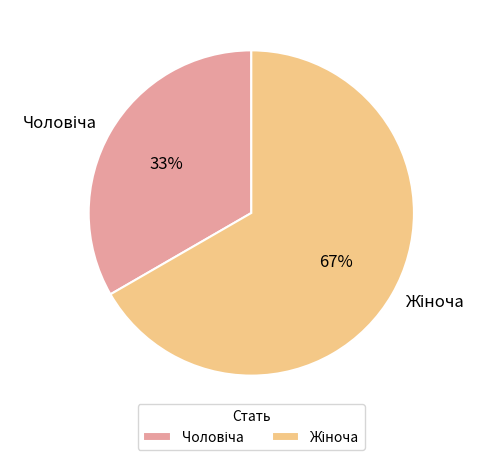

To the nearest percent, what is the average slice percentage?

50%